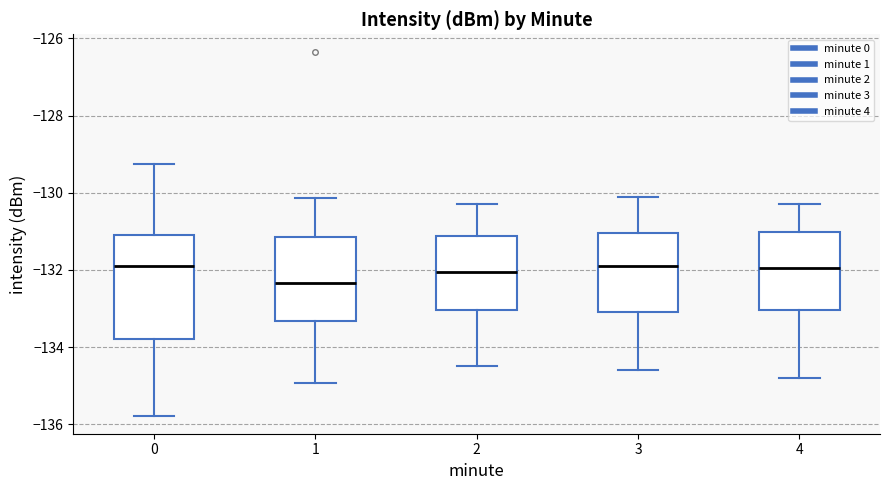

Reading left to right, read every box against the y-axis: the position of its median line, the range the box covers, and the ends of its whiskers. The values are not printed on the chart, so give them approximately, as read against the axis.

0: median -131.8, box -133.8 to -131.0, whiskers -135.8 to -129.2
1: median -132.4, box -133.4 to -131.2, whiskers -135.0 to -130.2
2: median -132.0, box -133.0 to -131.2, whiskers -134.4 to -130.2
3: median -131.8, box -133.0 to -131.0, whiskers -134.6 to -130.0
4: median -132.0, box -133.0 to -131.0, whiskers -134.8 to -130.2